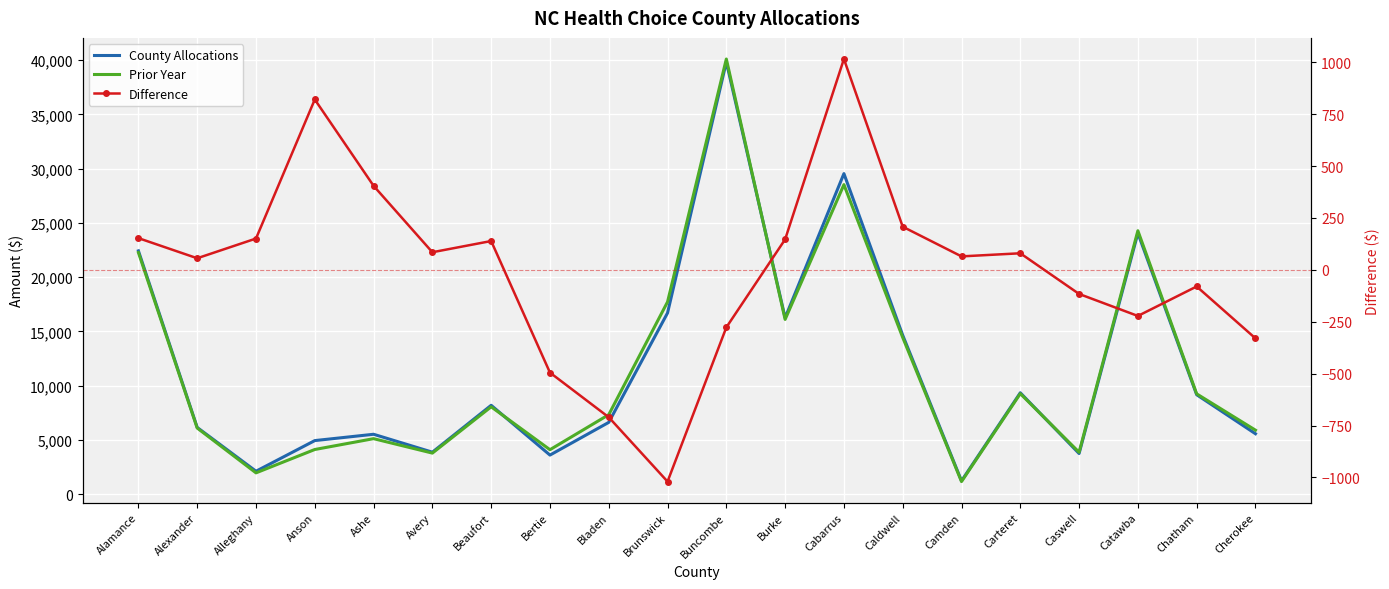

What value does the County Allocations series have at Cabarrus, to the nearest 100?

29500